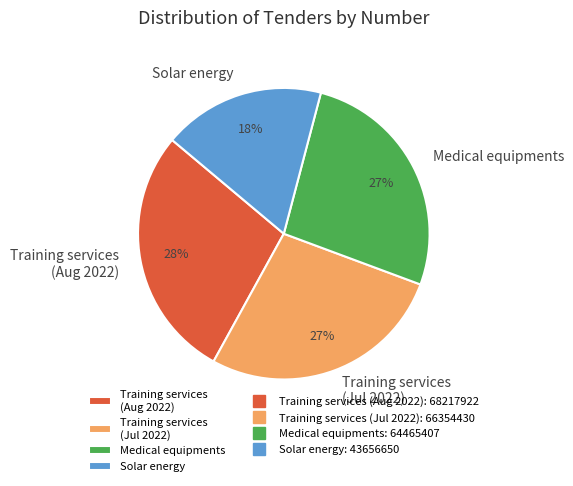

Count the number of slices in the pie.

4